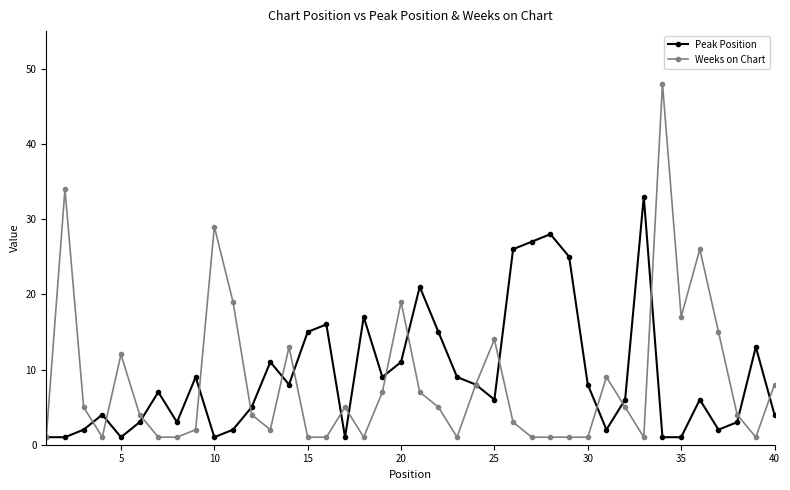

List the series in order of their peak value, lowest first.

Peak Position, Weeks on Chart